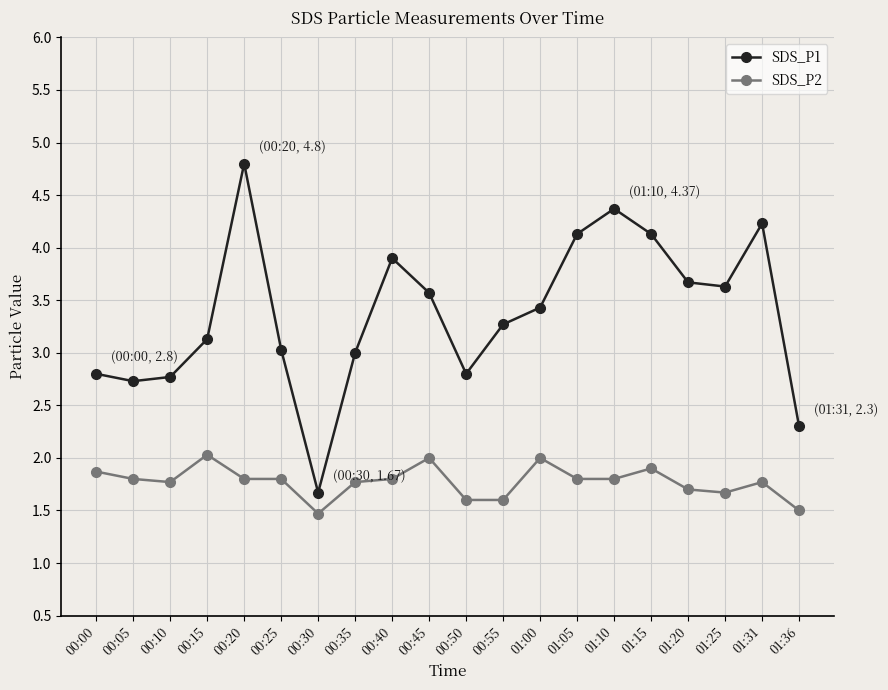

The value of SDS_P2 at 01:15 is 1.3. True or false?

False